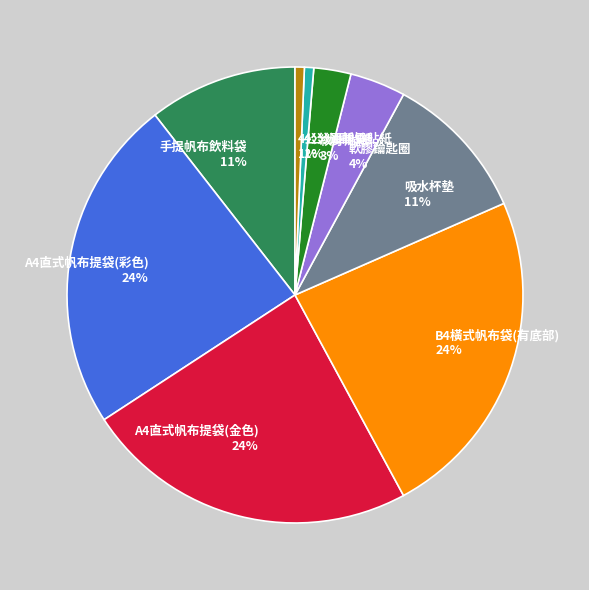

To the nearest percent, what is the combined percentage of A4直式帆布提袋(金色) and 吸水杯墊?

34%